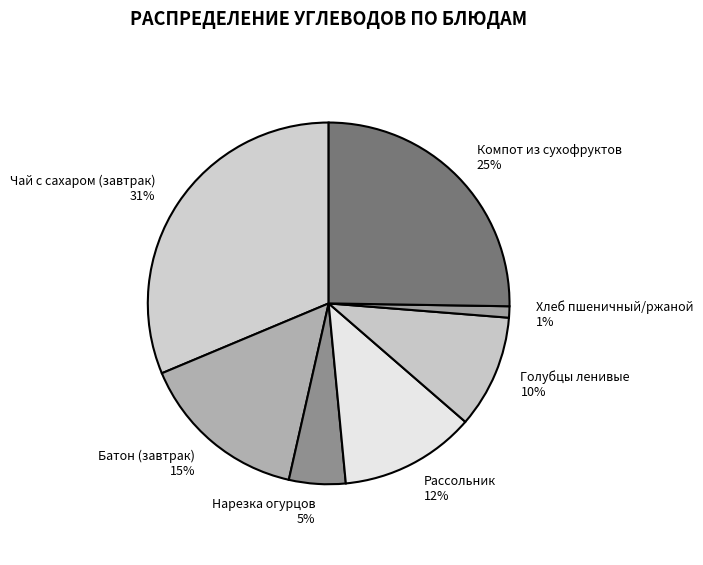

Rank the categories by value from lowest to highest.

Хлеб пшеничный/ржаной, Нарезка огурцов, Голубцы ленивые, Рассольник, Батон (завтрак), Компот из сухофруктов, Чай с сахаром (завтрак)